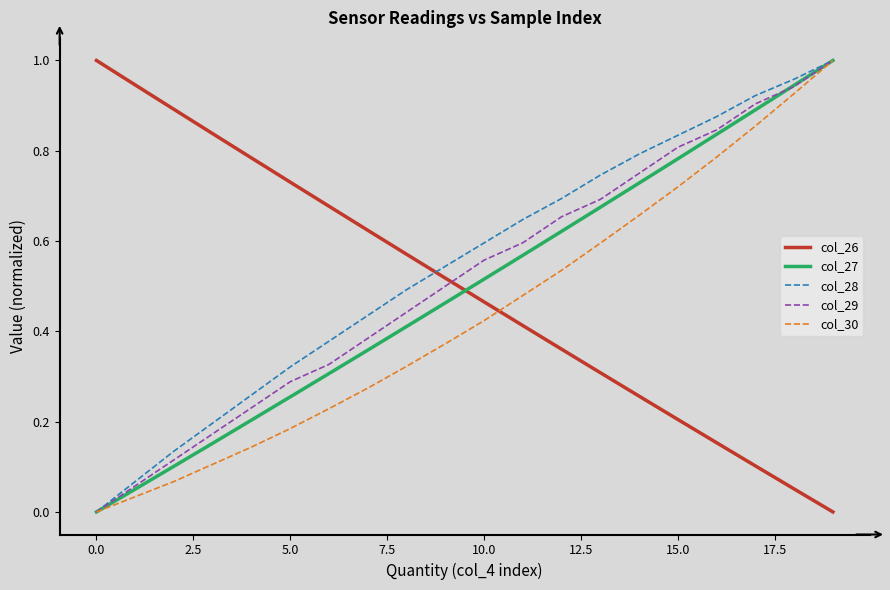

True or false: col_26 and col_27 cross at least once.

True